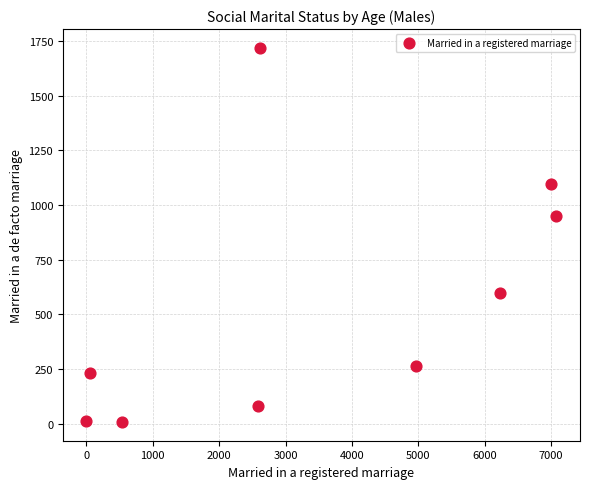

What Y value in the scatter plot is closest to 863?

948